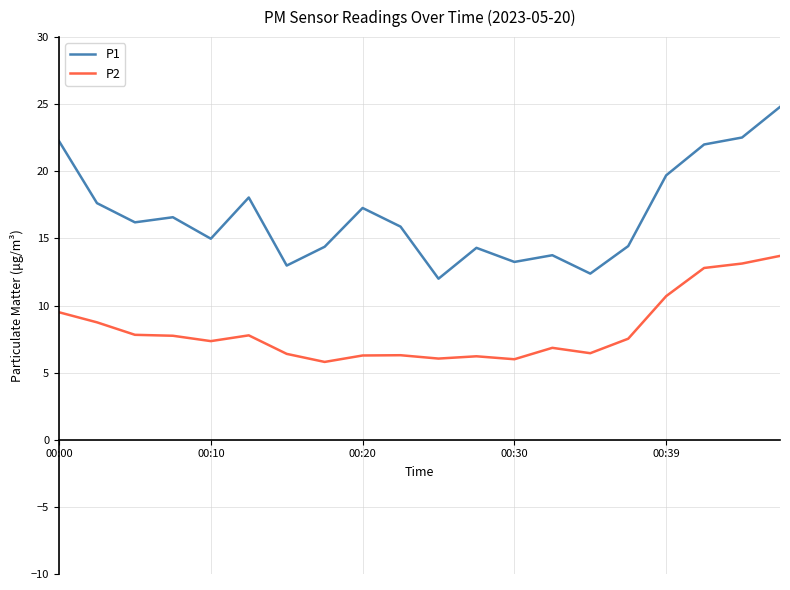

What is the smallest value displayed?

5.8